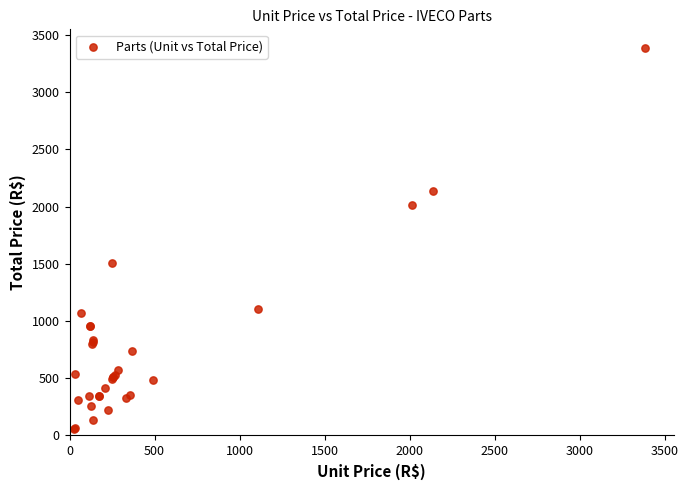

What Y value in the scatter plot is closest to 1717?

1509.5